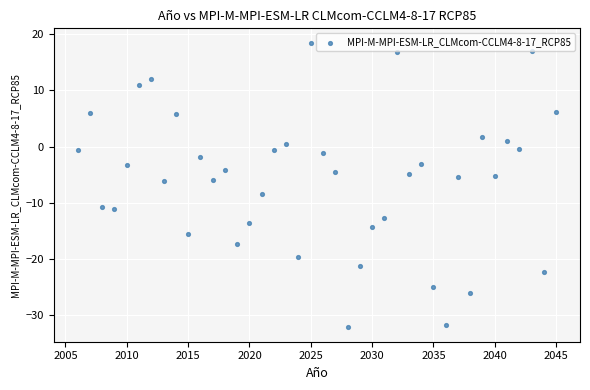

What is the range of Y values (max minus min)?

50.7